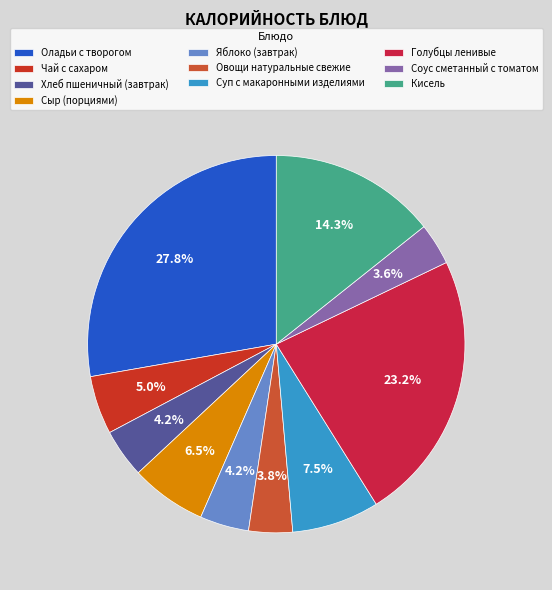

Count the number of slices in the pie.

10